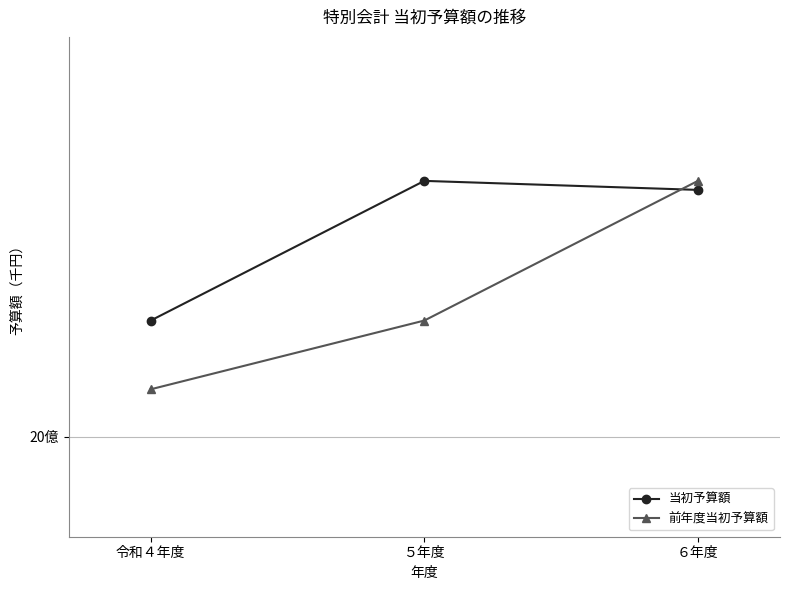

At which label does 当初予算額 first exceed 2246937608?

５年度